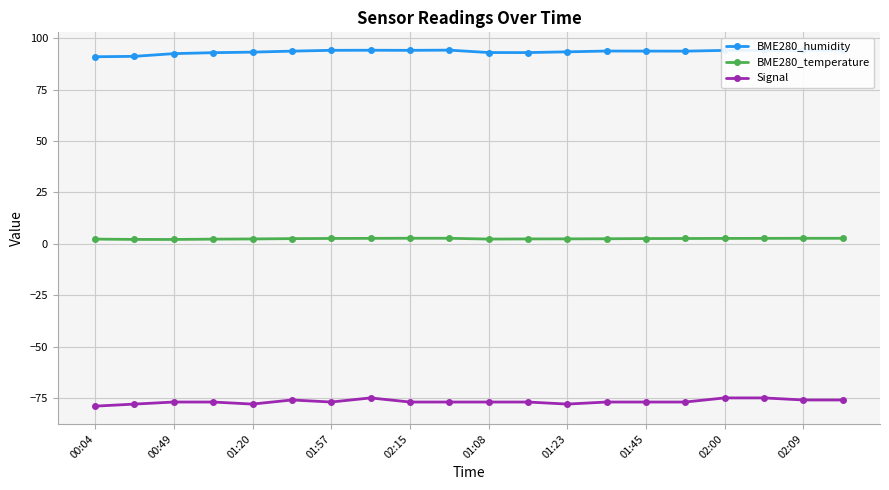

True or false: Signal has more than 0 points higher than both neighbors.

True